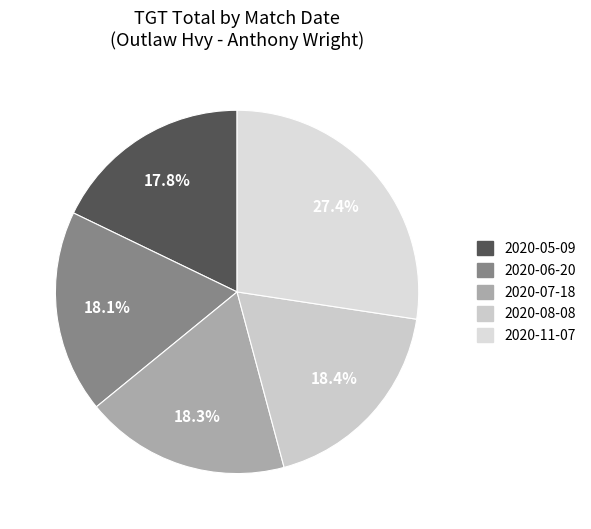

Does 2020-11-07 account for over 50% of the chart?

No